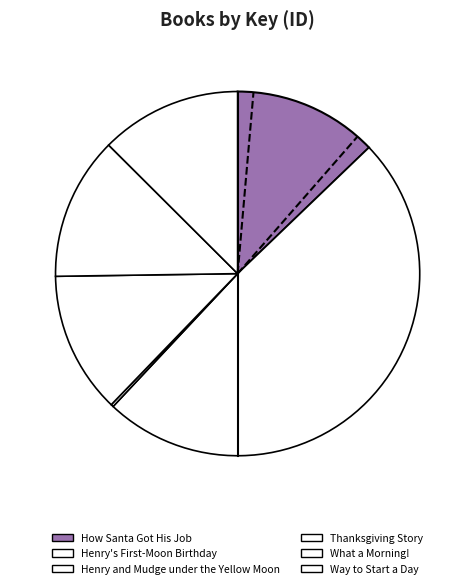

The Way to Start a Day slice represents 22% of the pie. True or false?

False